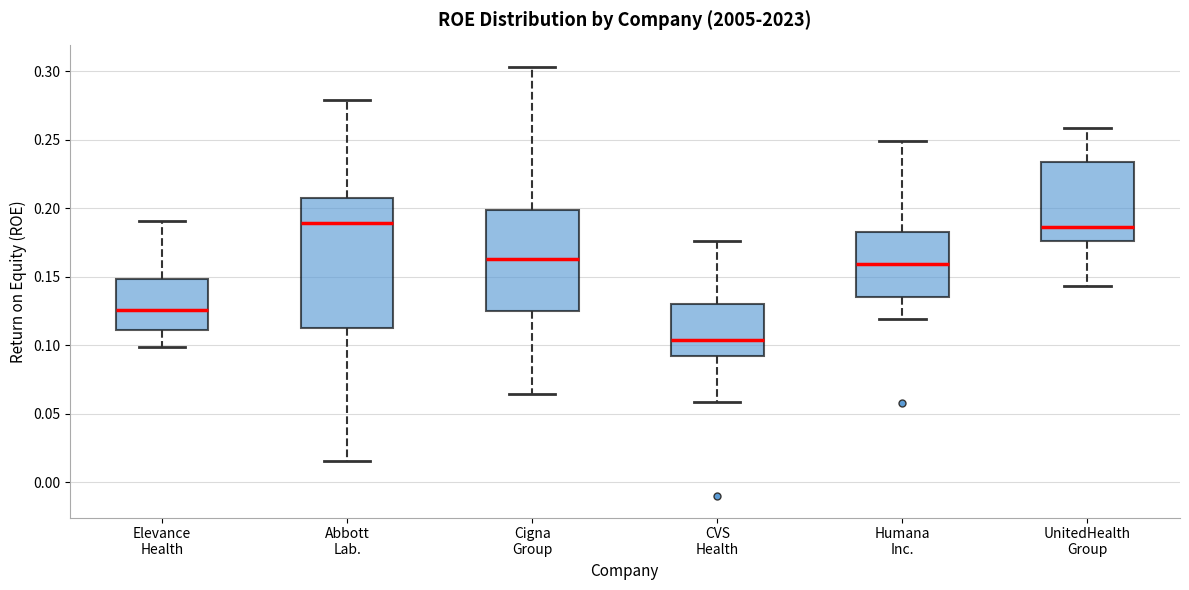

Where is the lower edge of the box for UnitedHealth Group on the y-axis? The values are not printed on the chart, so give them approximately, as read against the axis.

0.175